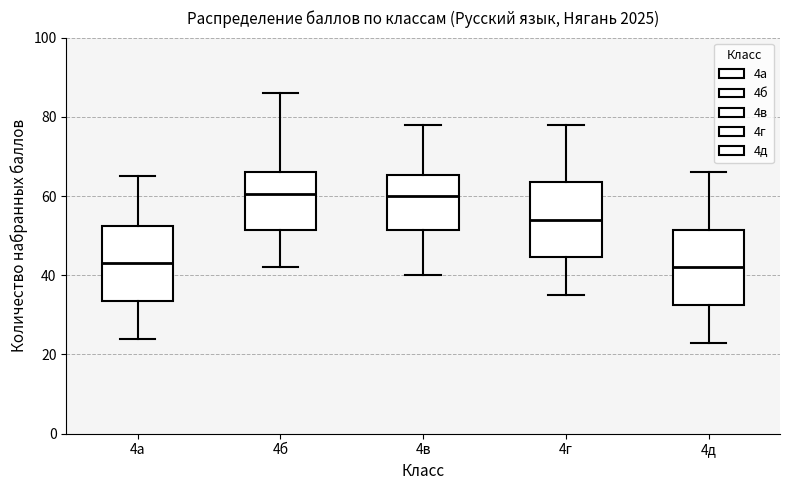

Reading left to right, transcribe this box plot: for each box, give where its median line is, the range the box spans, and where its two whiskers end, as read against the y-axis. The values are not printed on the chart, so give them approximately, as read against the axis.

4а: median 44, box 34 to 52, whiskers 24 to 66
4б: median 60, box 52 to 66, whiskers 42 to 86
4в: median 60, box 52 to 66, whiskers 40 to 78
4г: median 54, box 44 to 64, whiskers 36 to 78
4д: median 42, box 32 to 52, whiskers 24 to 66